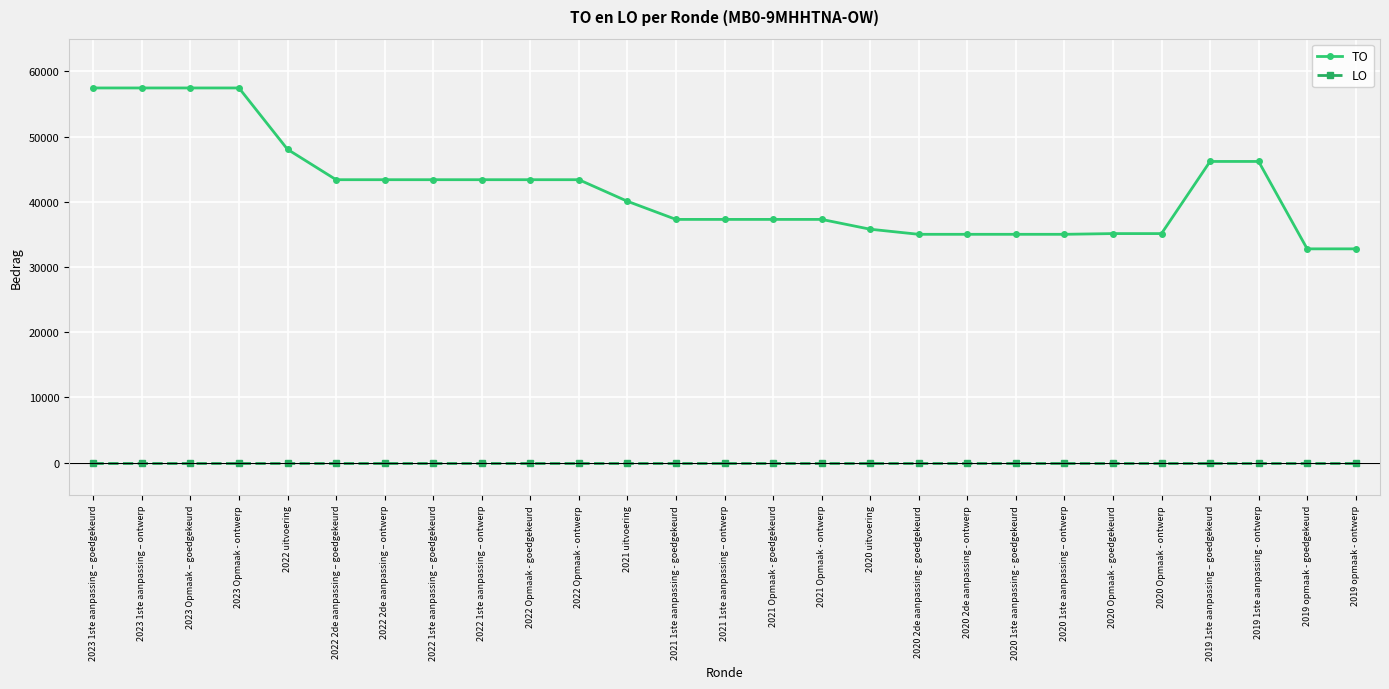

What is the label of the 12th point from the right?

2021 Opmaak - ontwerp